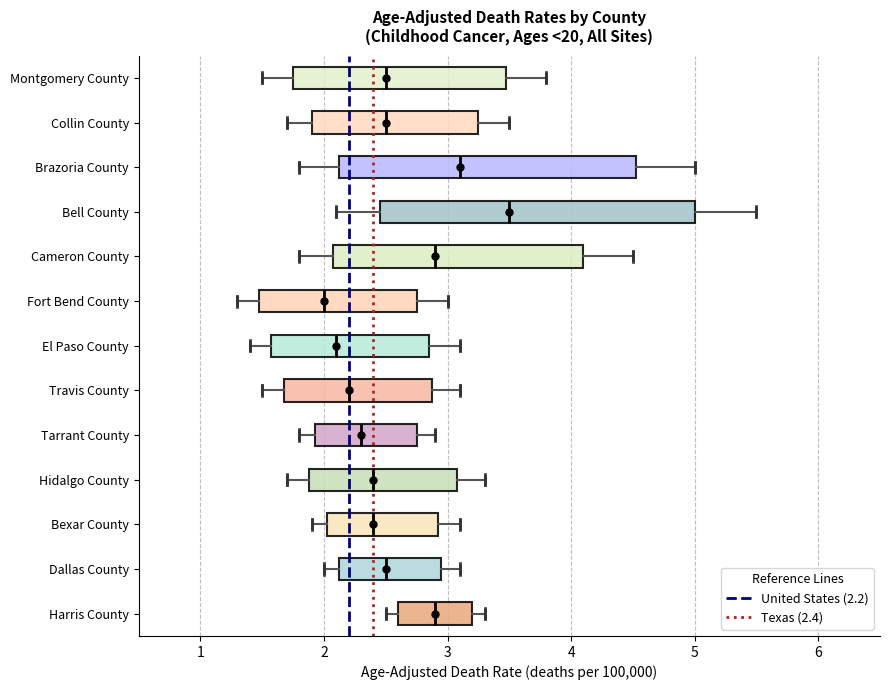

Reading bottom to top, transcribe this box plot: for each box, give where its median line is, the range the box spans, and where its two whiskers end, as read against the x-axis. The values are not printed on the chart, so give them approximately, as read against the axis.

Harris County: median 2.9, box 2.6 to 3.2, whiskers 2.5 to 3.3
Dallas County: median 2.5, box 2.1 to 3.0, whiskers 2.0 to 3.1
Bexar County: median 2.4, box 2.0 to 2.9, whiskers 1.9 to 3.1
Hidalgo County: median 2.4, box 1.9 to 3.1, whiskers 1.7 to 3.3
Tarrant County: median 2.3, box 1.9 to 2.8, whiskers 1.8 to 2.9
Travis County: median 2.2, box 1.7 to 2.9, whiskers 1.5 to 3.1
El Paso County: median 2.1, box 1.6 to 2.9, whiskers 1.4 to 3.1
Fort Bend County: median 2.0, box 1.5 to 2.8, whiskers 1.3 to 3.0
Cameron County: median 2.9, box 2.1 to 4.1, whiskers 1.8 to 4.5
Bell County: median 3.5, box 2.5 to 5.0, whiskers 2.1 to 5.5
Brazoria County: median 3.1, box 2.1 to 4.5, whiskers 1.8 to 5.0
Collin County: median 2.5, box 1.9 to 3.3, whiskers 1.7 to 3.5
Montgomery County: median 2.5, box 1.8 to 3.5, whiskers 1.5 to 3.8